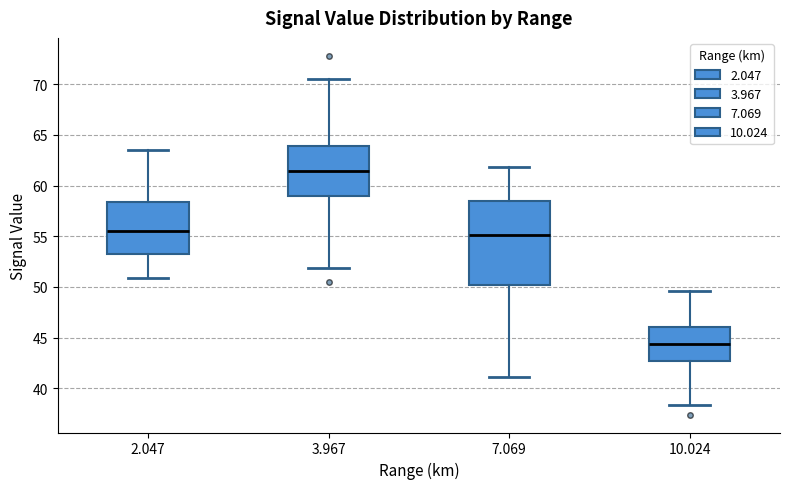

Where does the upper whisker of the box at x = 3.967 end on the y-axis? The values are not printed on the chart, so give them approximately, as read against the axis.

70.5